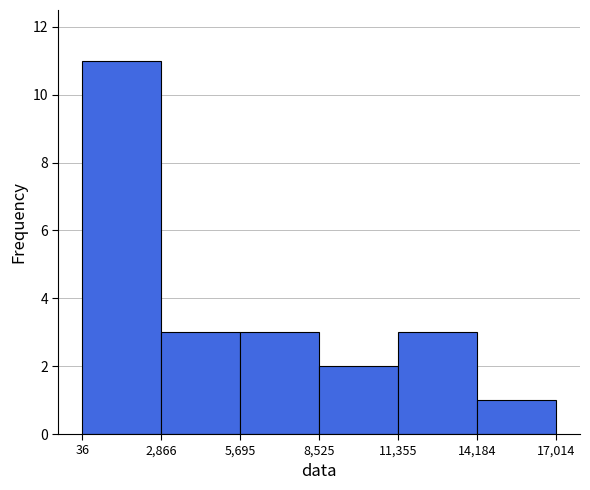

How tall is the bar that spans 11,355 to 14,184 on the x-axis? The values are not printed on the chart, so give them approximately, as read against the axis.

3